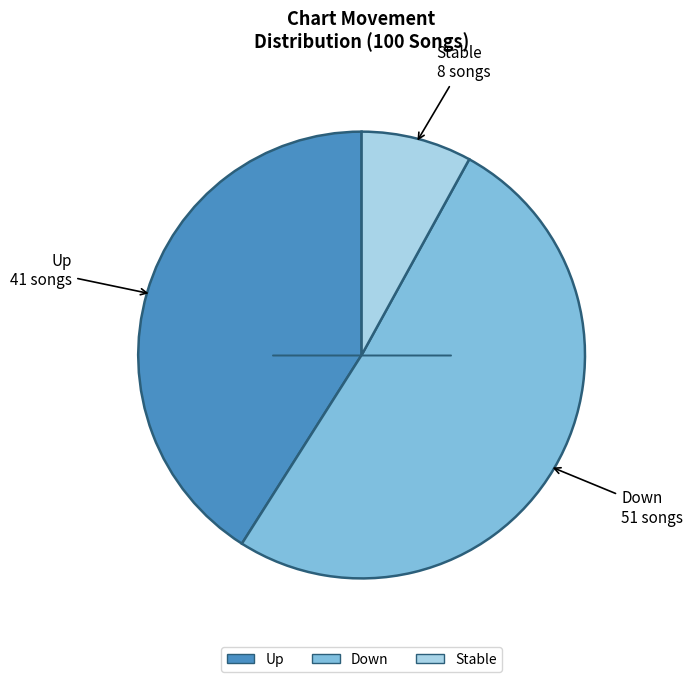

The Up slice represents 41% of the pie. True or false?

True